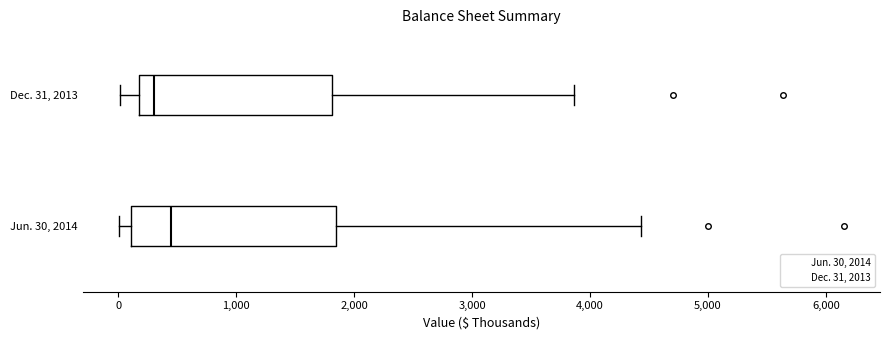

Which box is the widest, from its left edge to its right edge?

Jun. 30, 2014